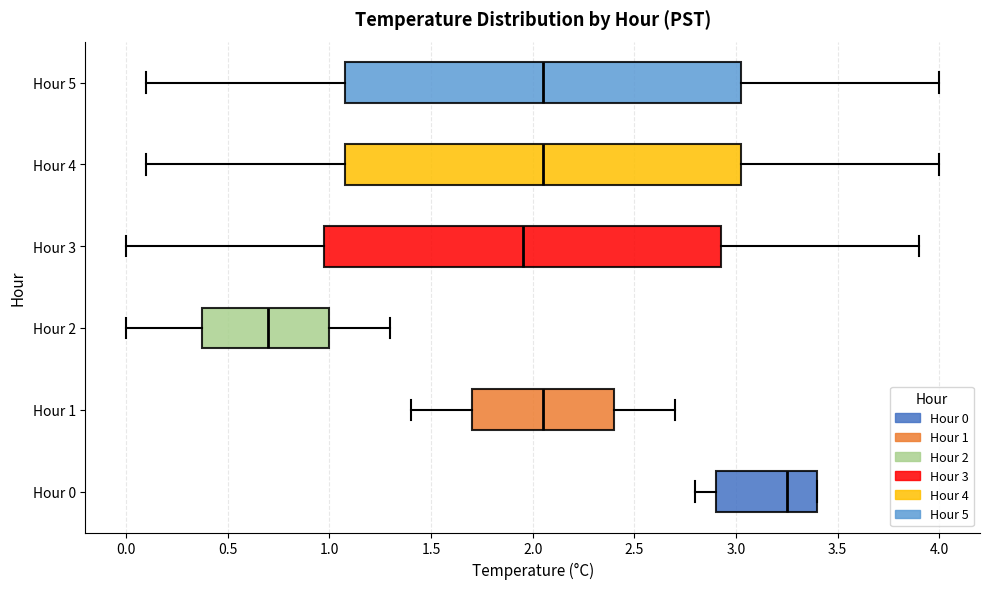

Which box's median line is the furthest to the right?

Hour 0